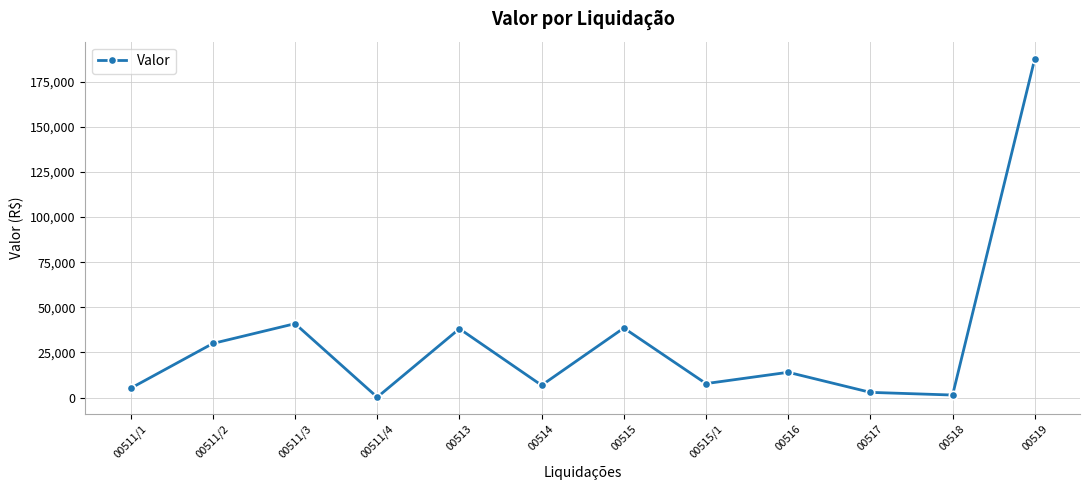

At which label is the value closest to 93965?

00511/3